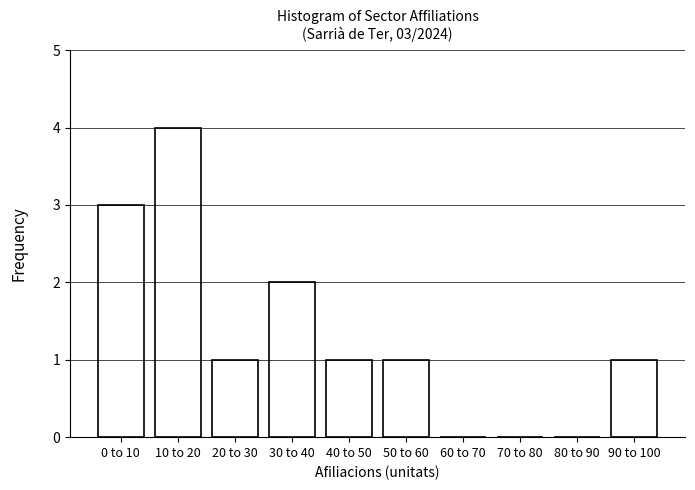

Reading left to right, what are all the values shown in this chart?

0 to 10=3	10 to 20=4	20 to 30=1	30 to 40=2	40 to 50=1	50 to 60=1	60 to 70=0	70 to 80=0	80 to 90=0	90 to 100=1